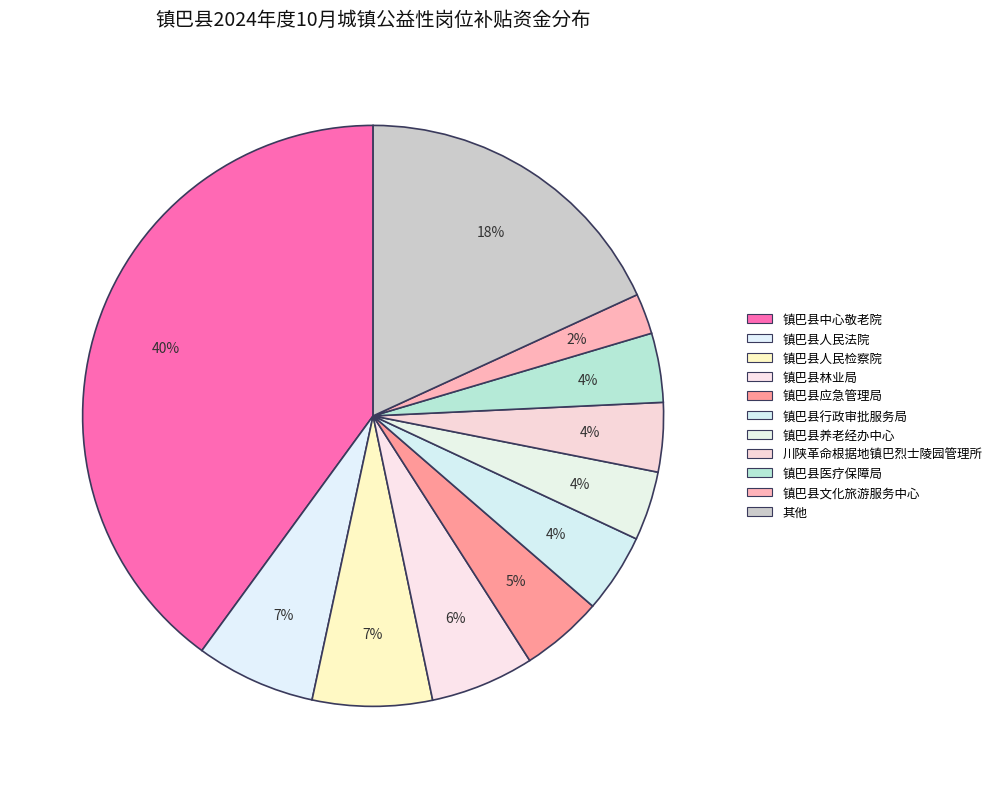

How many slices are in this pie chart?

11